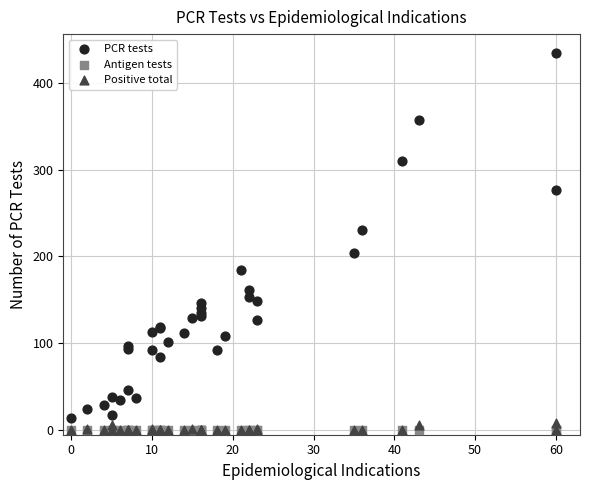

Which series contains the highest Y value?

PCR tests